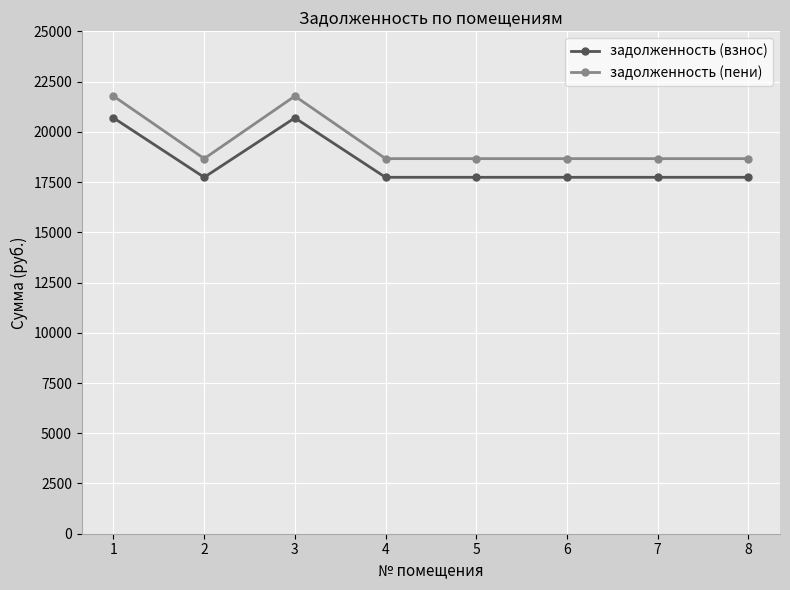

True or false: задолженность (взнос) has a value of 17736.2 at 7.

True